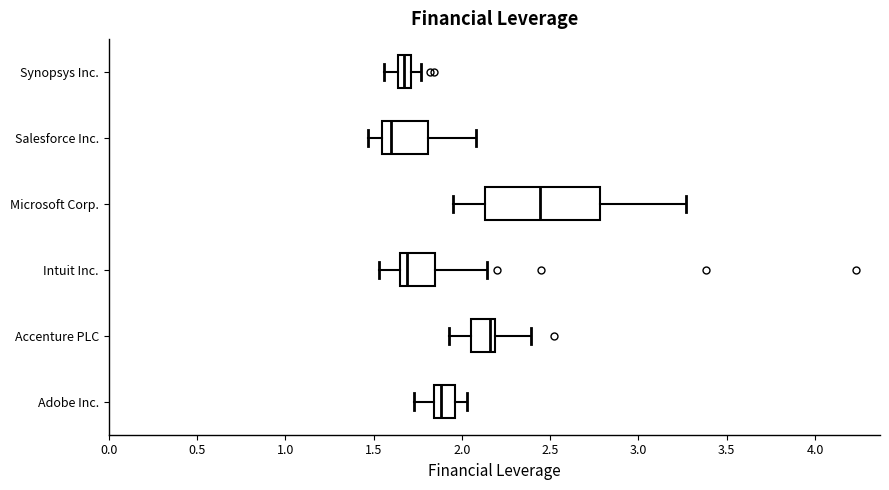

Which box's median line is the furthest to the left?

Salesforce Inc.